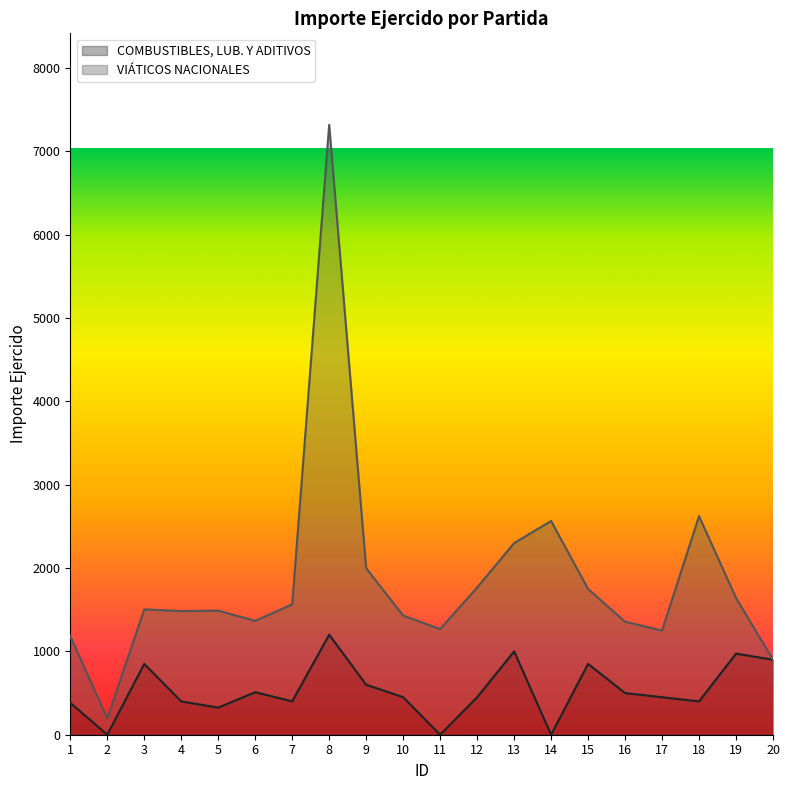

What is the difference between the second highest and minimum values?

1000.0